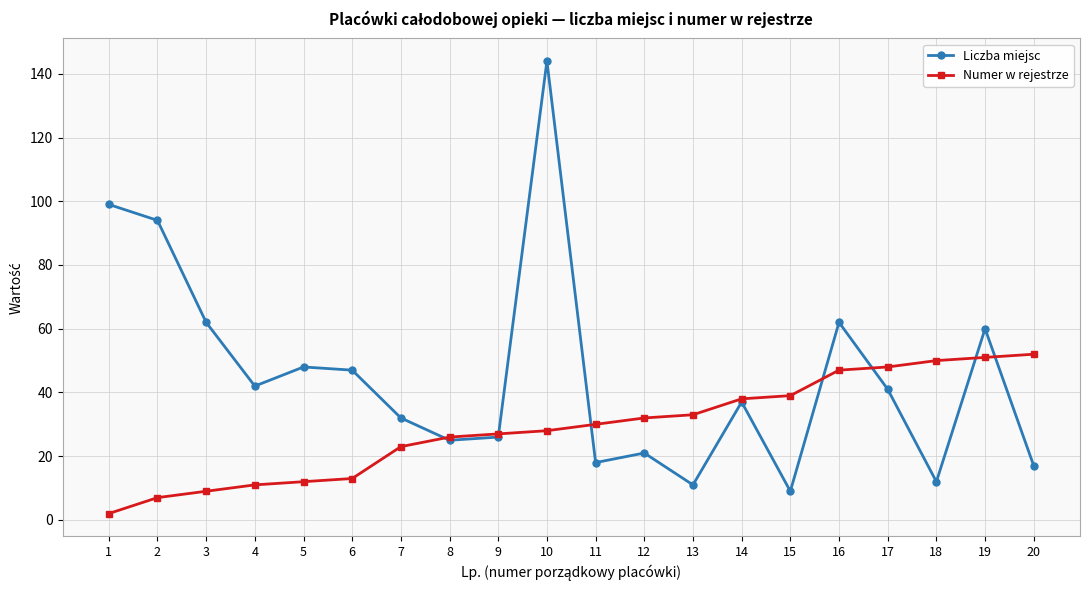

What are all the series names shown in the legend?

Liczba miejsc, Numer w rejestrze